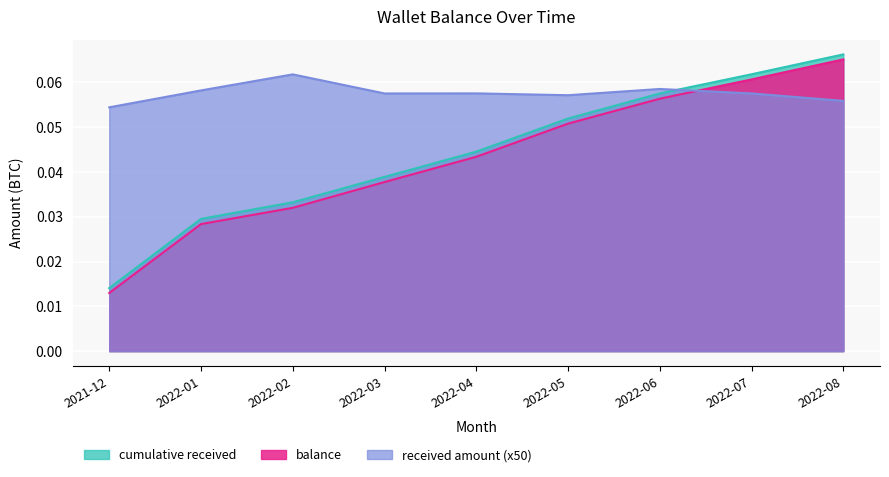

True or false: balance and cumulative received intersect in this chart.

False